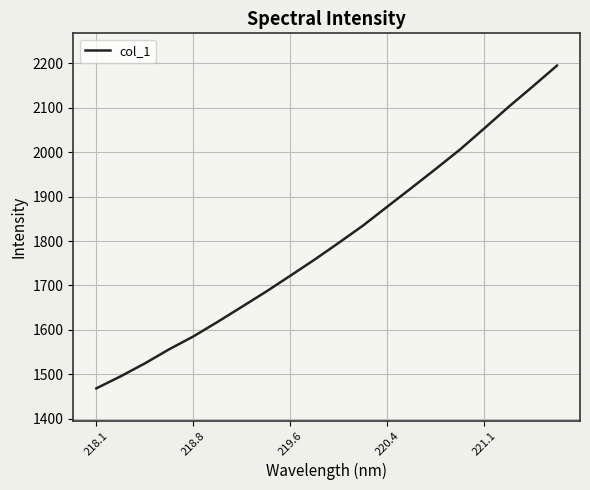

What is the greatest value displayed?

2194.2